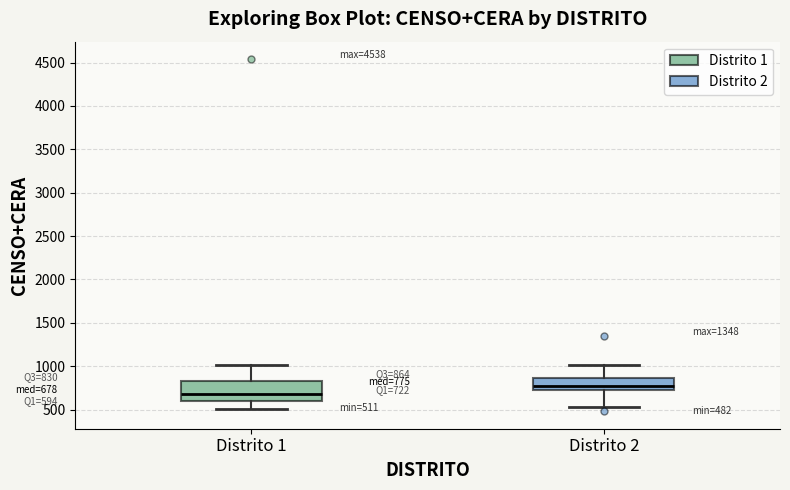

Which box has the lowest median line?

Distrito 1